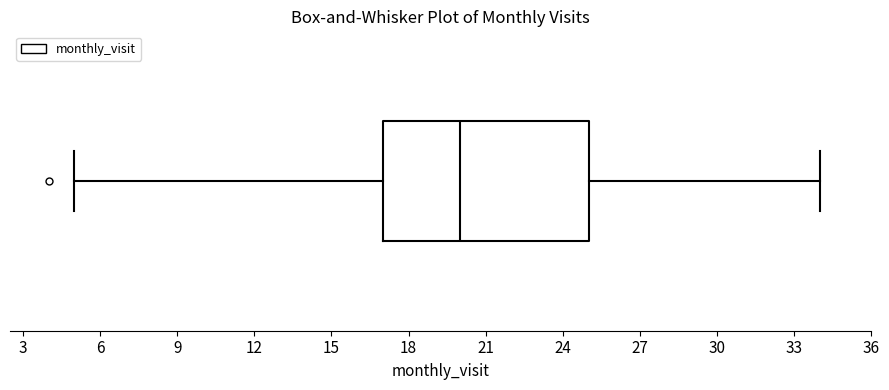

Transcribe this box plot: give where the median line is, the range the box spans, and where the two whiskers end, as read against the x-axis. The values are not printed on the chart, so give them approximately, as read against the axis.

median 20, box 17 to 25, whiskers 5 to 34